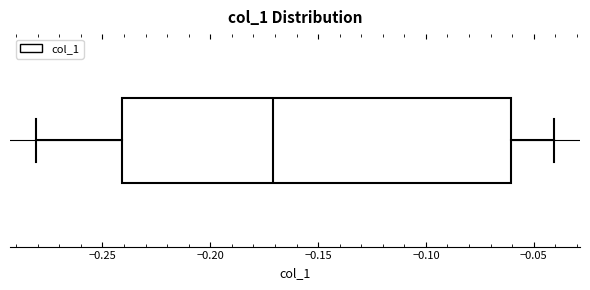

Where is the left edge of the box on the x-axis? The values are not printed on the chart, so give them approximately, as read against the axis.

-0.24